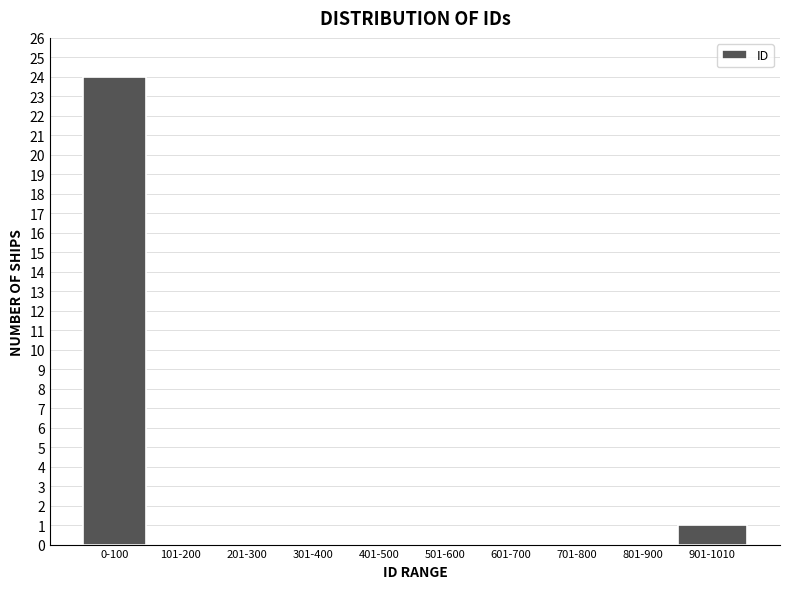

Reading left to right, extract all data points from this chart.

0-100=24	101-200=0	201-300=0	301-400=0	401-500=0	501-600=0	601-700=0	701-800=0	801-900=0	901-1010=1